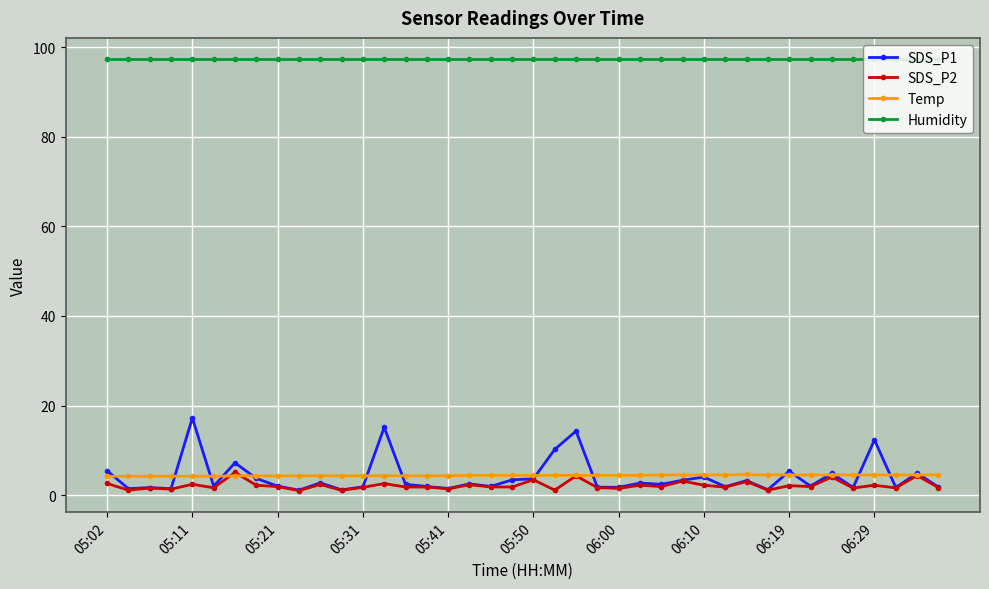

Which series has the largest total across all categories?

Humidity